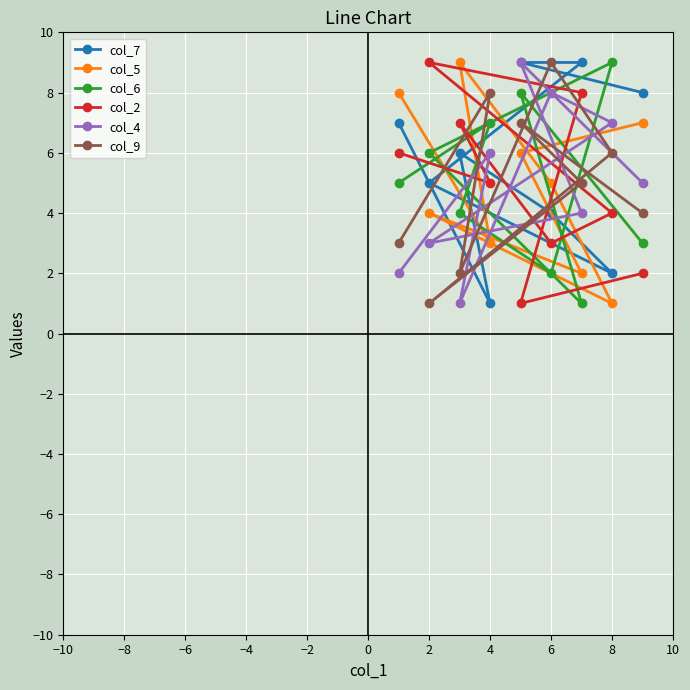

How many times do col_4 and col_9 cross each other?

3